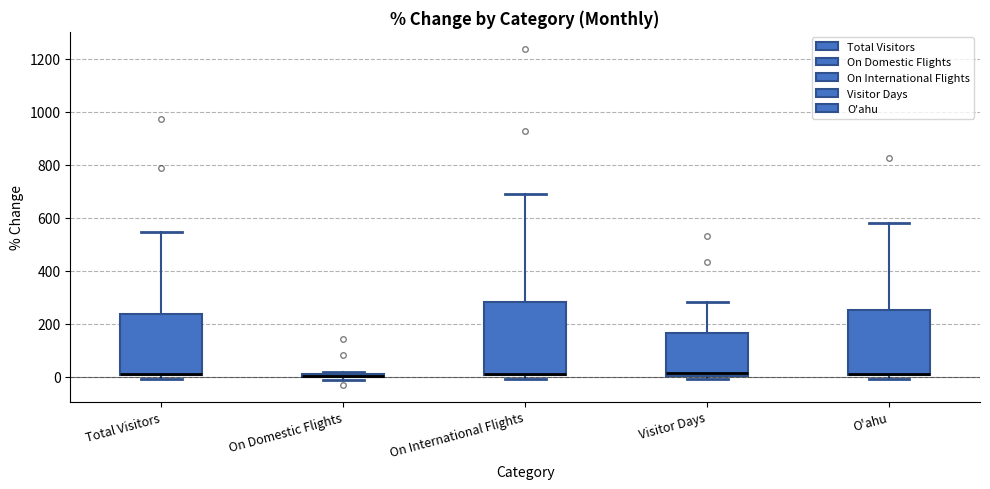

Where is the lower edge of the box for On International Flights on the y-axis? The values are not printed on the chart, so give them approximately, as read against the axis.

0